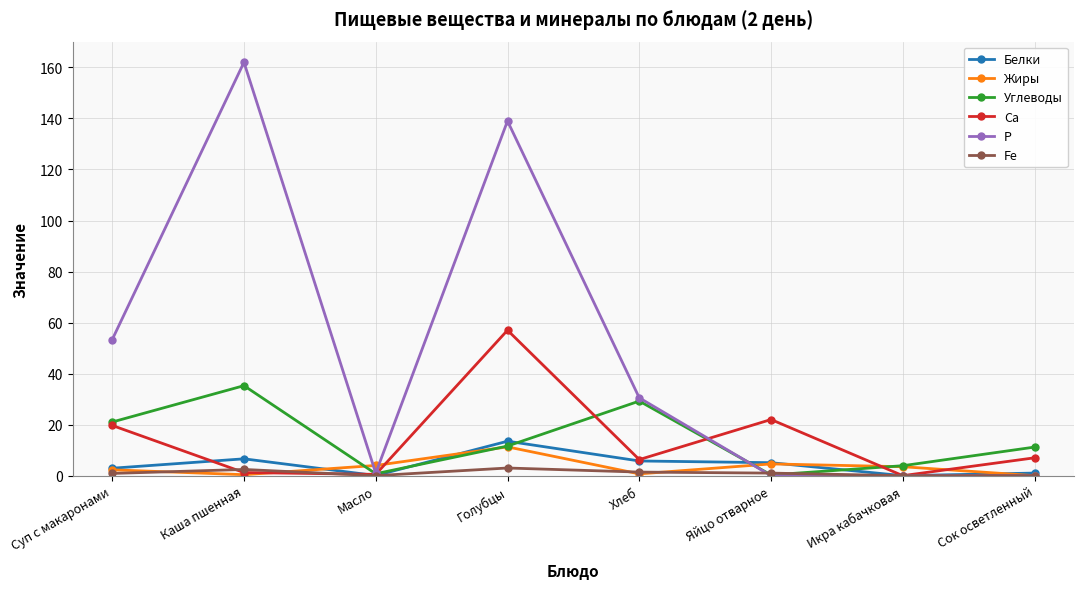

Which series has the widest spread of values?

Р